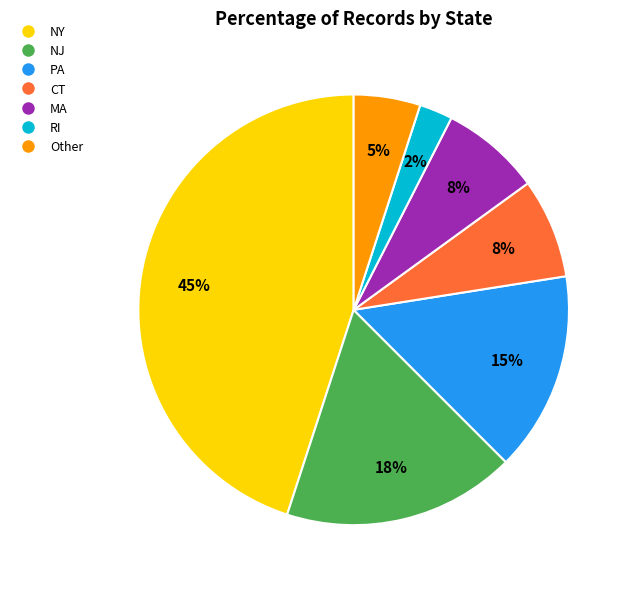

Which slice is the smallest?

RI